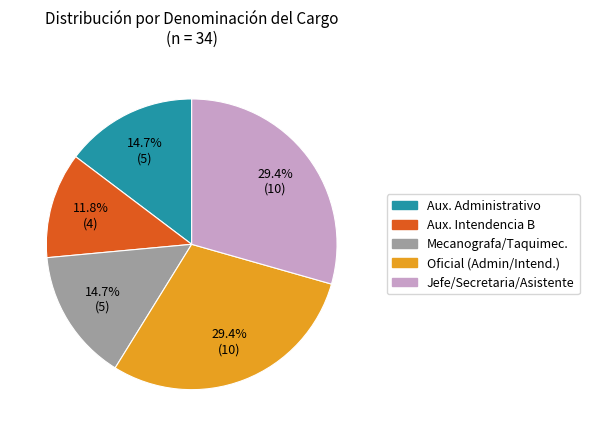

Is there a majority slice in this chart?

No